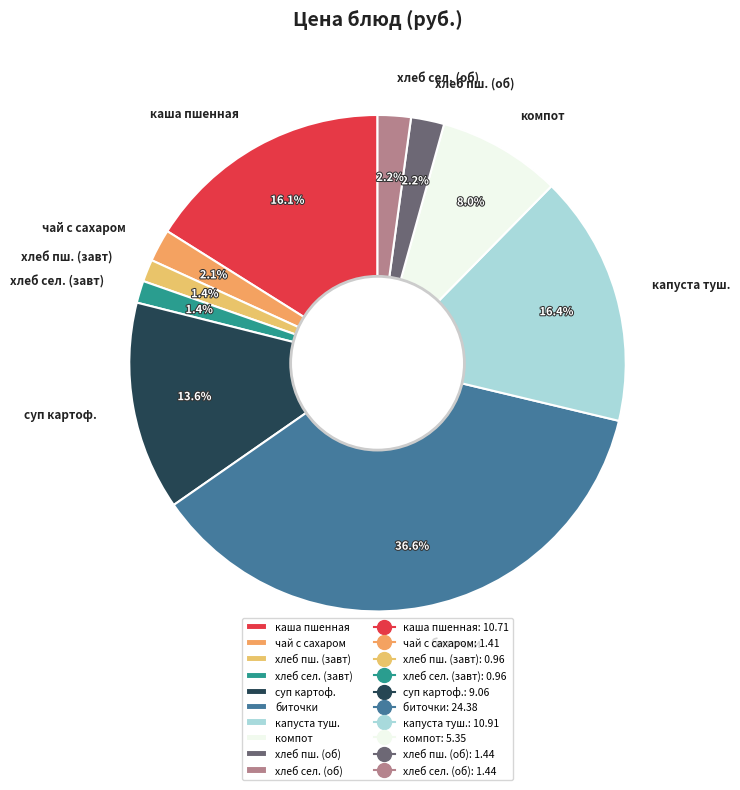

How many slices are in this pie chart?

10